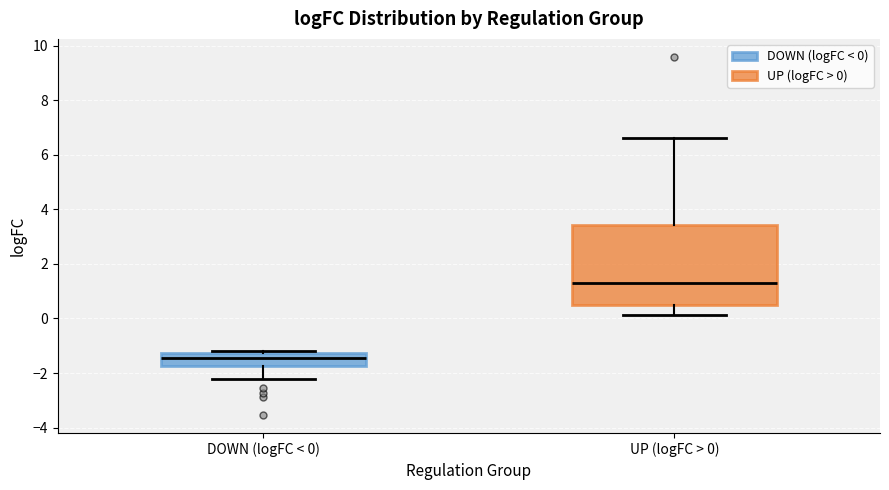

Reading left to right, transcribe this box plot: for each box, give where its median line is, the range the box spans, and where its two whiskers end, as read against the y-axis. The values are not printed on the chart, so give them approximately, as read against the axis.

DOWN (logFC < 0): median -1.4, box -1.8 to -1.2, whiskers -2.2 to -1.2 (just above the box's upper edge)
UP (logFC > 0): median 1.4, box 0.6 to 3.4, whiskers 0.2 to 6.6